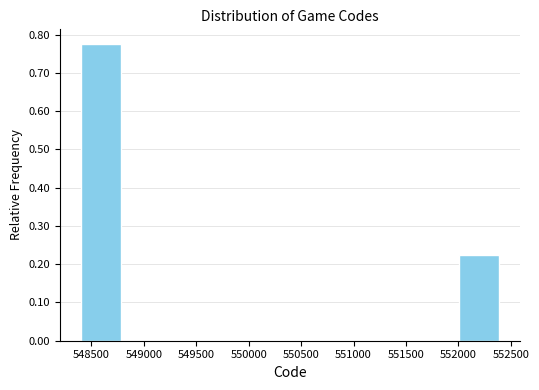

Reading left to right, transcribe this chart: for each bar, give the range it covers on the x-axis and its height. Neither the bar edges nor the heights are printed on the chart, so give them approximately, as read against the axes.

548400 to 548800: 0.78
548800 to 549200: 0
549200 to 549600: 0
549600 to 550000: 0
550000 to 550400: 0
550400 to 550800: 0
550800 to 551200: 0
551200 to 551600: 0
551600 to 552000: 0
552000 to 552400: 0.23